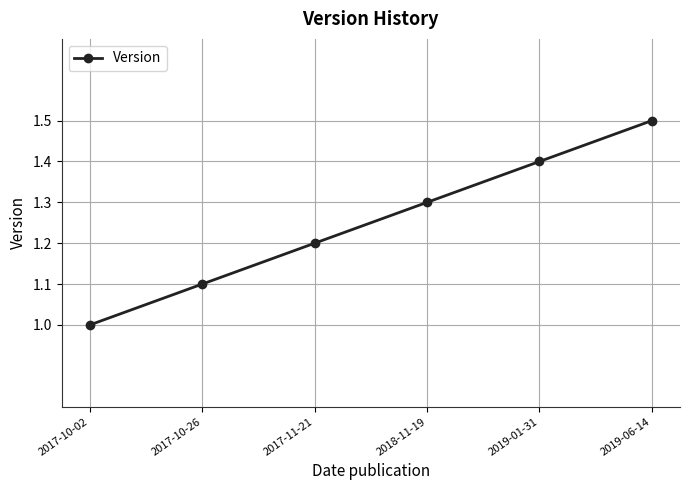

What is the label of the 3rd point from the left?

2017-11-21